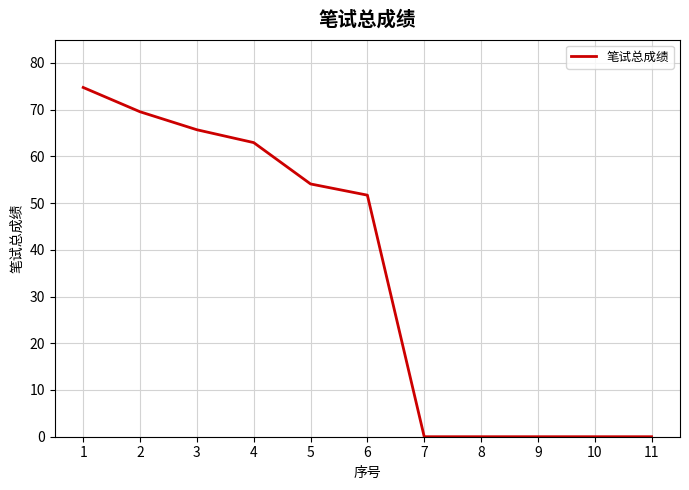

What is the change in value from 5 to 8?

-54.1